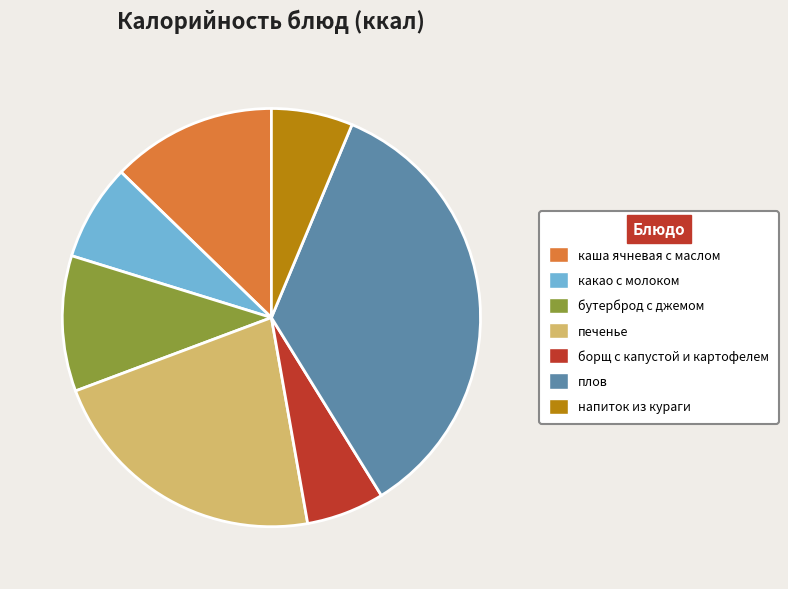

Is there any slice that represents more than half of the pie?

No